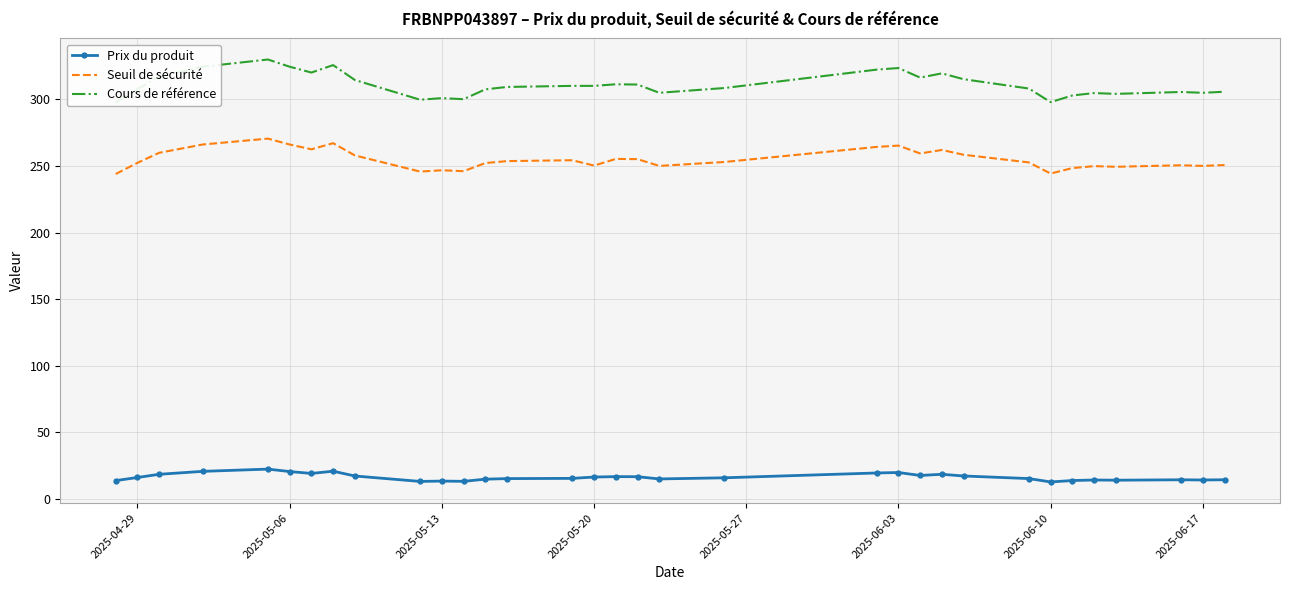

What are all the series names shown in the legend?

Prix du produit, Seuil de sécurité, Cours de référence